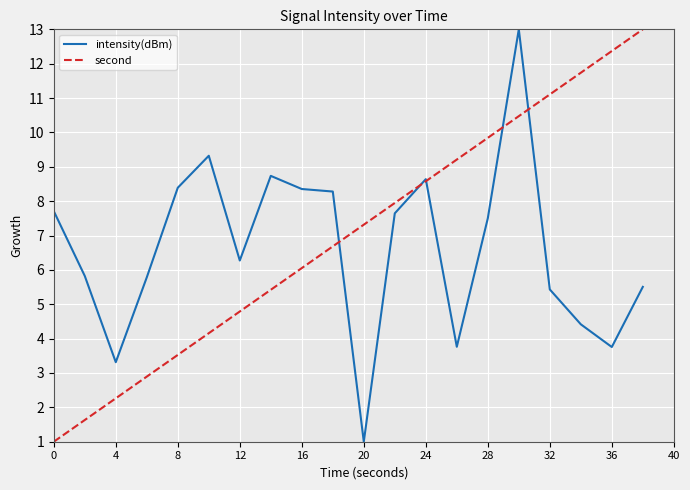

What is the sum of all intensity(dBm) values?

132.6